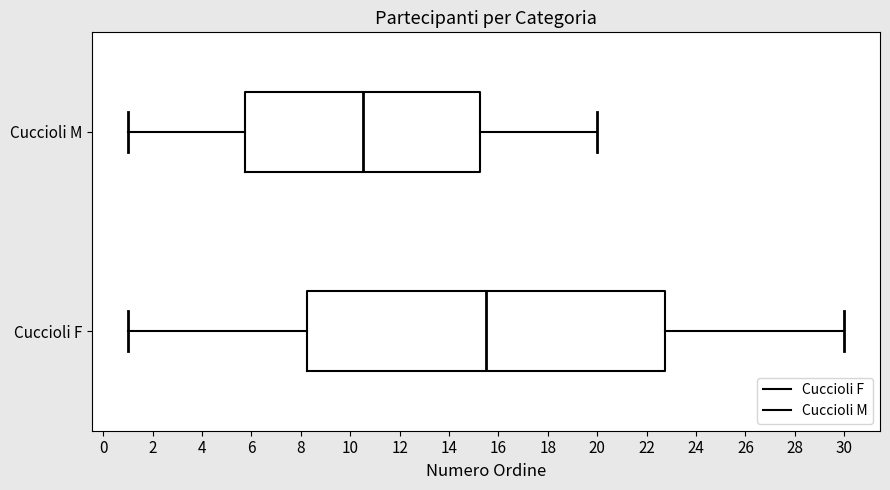

Reading bottom to top, read every box against the x-axis: the position of its median line, the range the box covers, and the ends of its whiskers. The values are not printed on the chart, so give them approximately, as read against the axis.

Cuccioli F: median 15.6, box 8.2 to 22.8, whiskers 1.0 to 30.0
Cuccioli M: median 10.6, box 5.8 to 15.2, whiskers 1.0 to 20.0